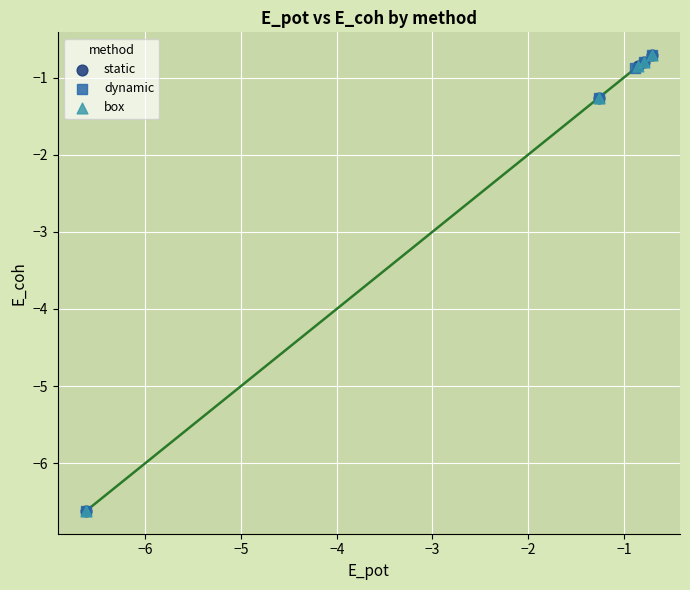

Which series has the largest Y range (max minus min)?

static